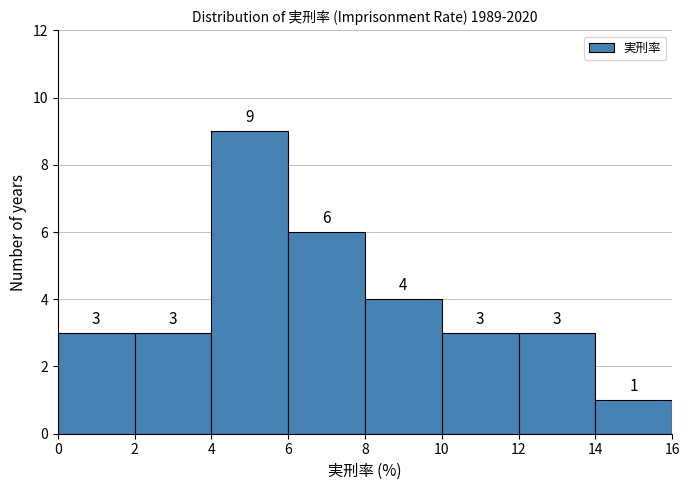

Over which range of the x-axis is the bar tallest?

4 to 6